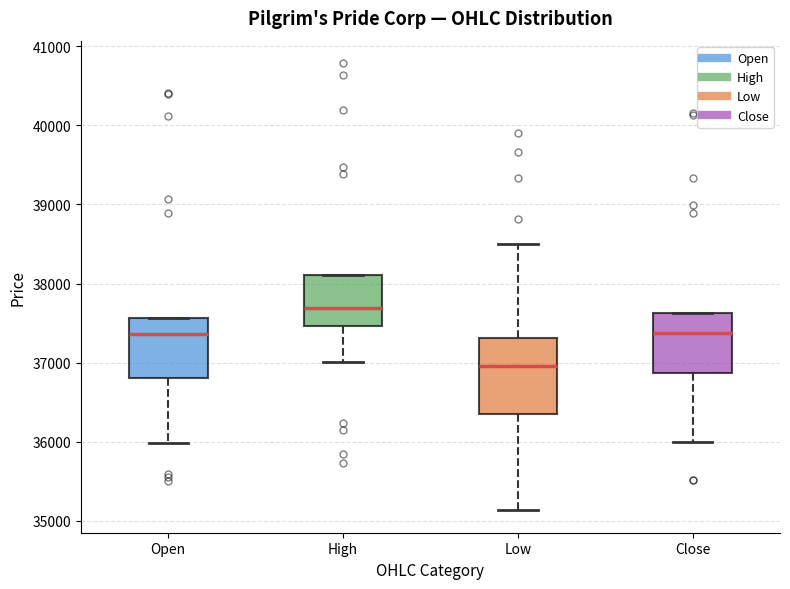

Reading left to right, read every box against the y-axis: the position of its median line, the range the box covers, and the ends of its whiskers. The values are not printed on the chart, so give them approximately, as read against the axis.

Open: median 37400, box 36800 to 37600, whiskers 36000 to 37600
High: median 37700, box 37500 to 38100, whiskers 37000 to 38100
Low: median 37000, box 36400 to 37300, whiskers 35100 to 38500
Close: median 37400, box 36900 to 37600, whiskers 36000 to 37600